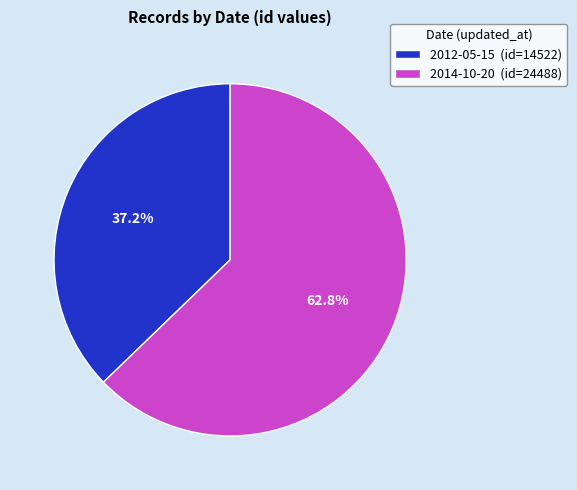

What percentage do 2014-10-20 and 2012-05-15 together represent?

100.0%